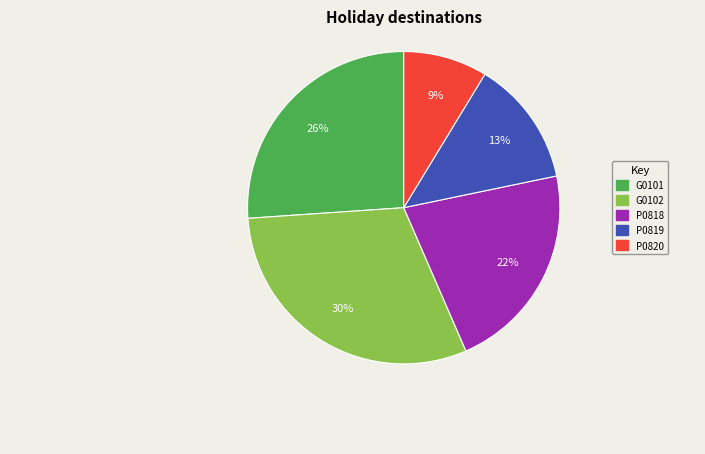

Is there any slice that represents more than half of the pie?

No